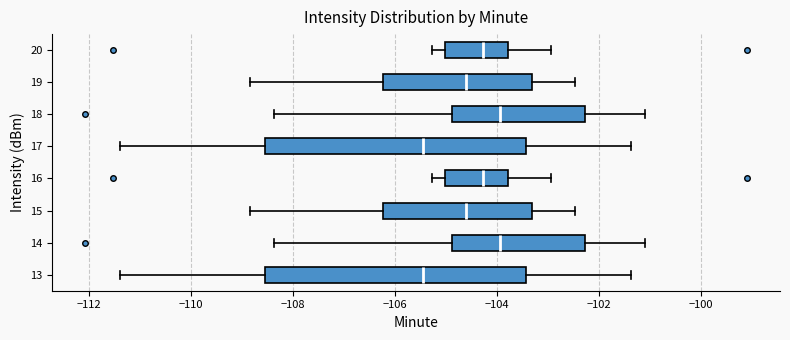

Reading bottom to top, transcribe this box plot: for each box, give where its median line is, the range the box spans, and where its two whiskers end, as read against the x-axis. The values are not printed on the chart, so give them approximately, as read against the axis.

13: median -105.4, box -108.6 to -103.4, whiskers -111.4 to -101.4
14: median -104.0, box -104.8 to -102.2, whiskers -108.4 to -101.0
15: median -104.6, box -106.2 to -103.4, whiskers -108.8 to -102.4
16: median -104.2, box -105.0 to -103.8, whiskers -105.2 to -103.0
17: median -105.4, box -108.6 to -103.4, whiskers -111.4 to -101.4
18: median -104.0, box -104.8 to -102.2, whiskers -108.4 to -101.0
19: median -104.6, box -106.2 to -103.4, whiskers -108.8 to -102.4
20: median -104.2, box -105.0 to -103.8, whiskers -105.2 to -103.0